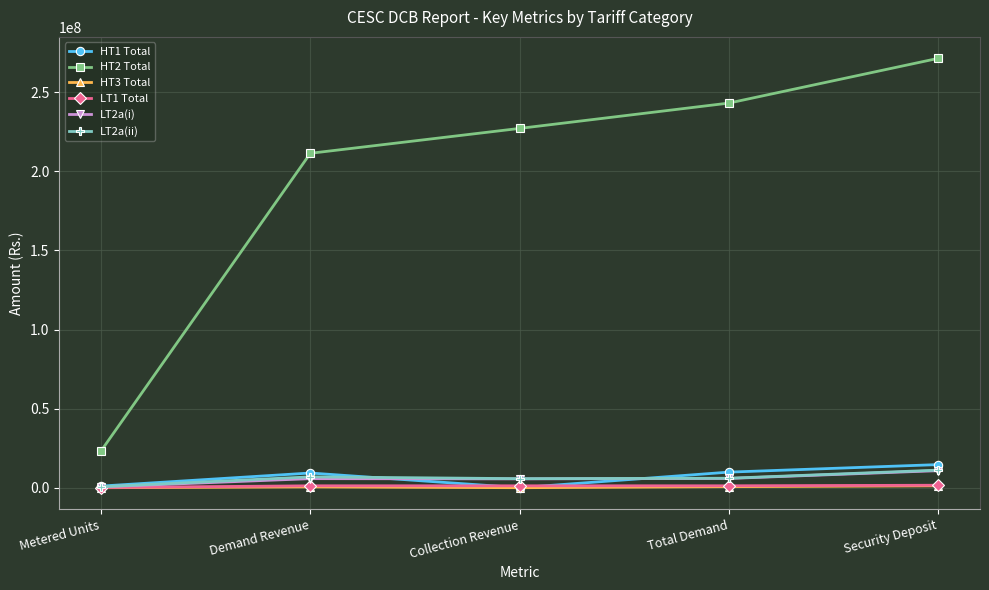

List the labels in order of HT2 Total value, smallest first.

Metered Units, Demand Revenue, Collection Revenue, Total Demand, Security Deposit